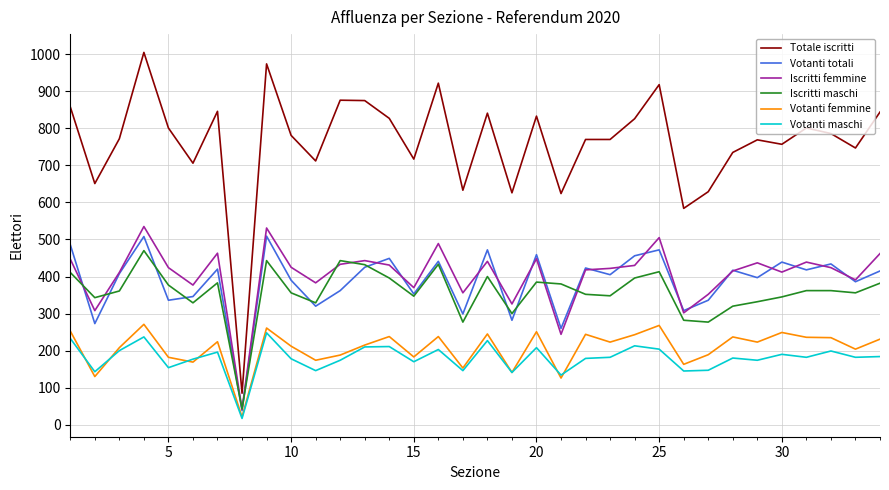

Which series has the largest total across all categories?

Totale iscritti